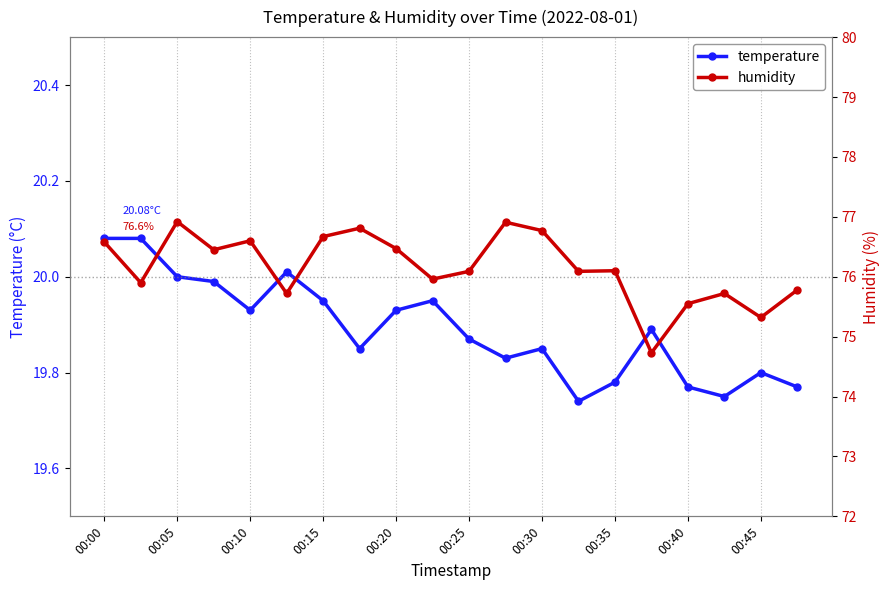

True or false: temperature has more than 1 interior local peaks.

True